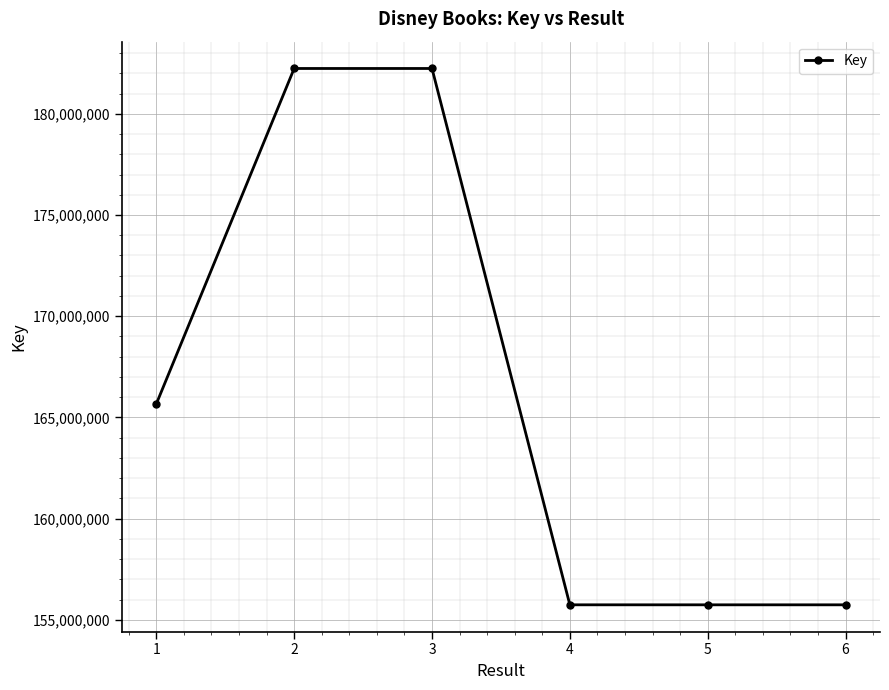

What is the value of the 3rd point from the left?

182239111